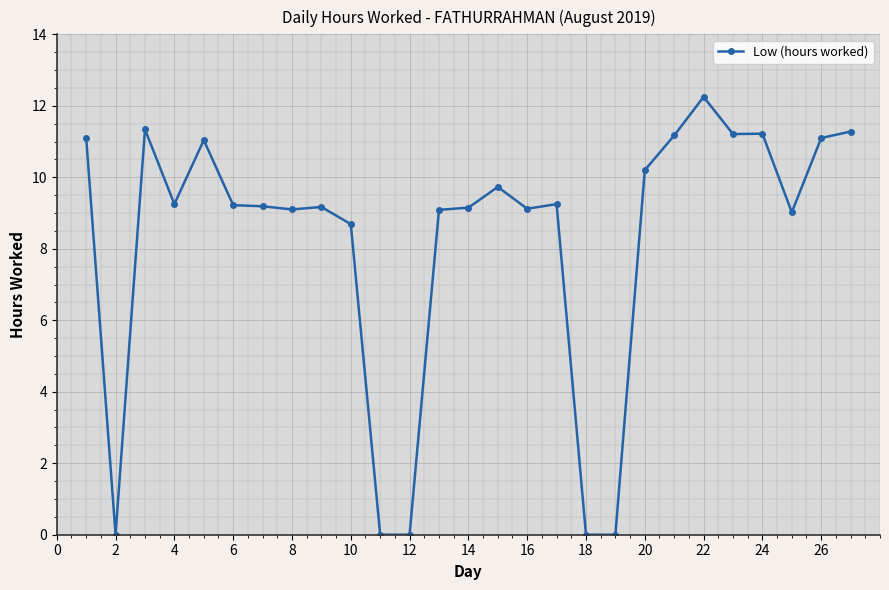

Does the chart display data point markers on the line(s)?

Yes